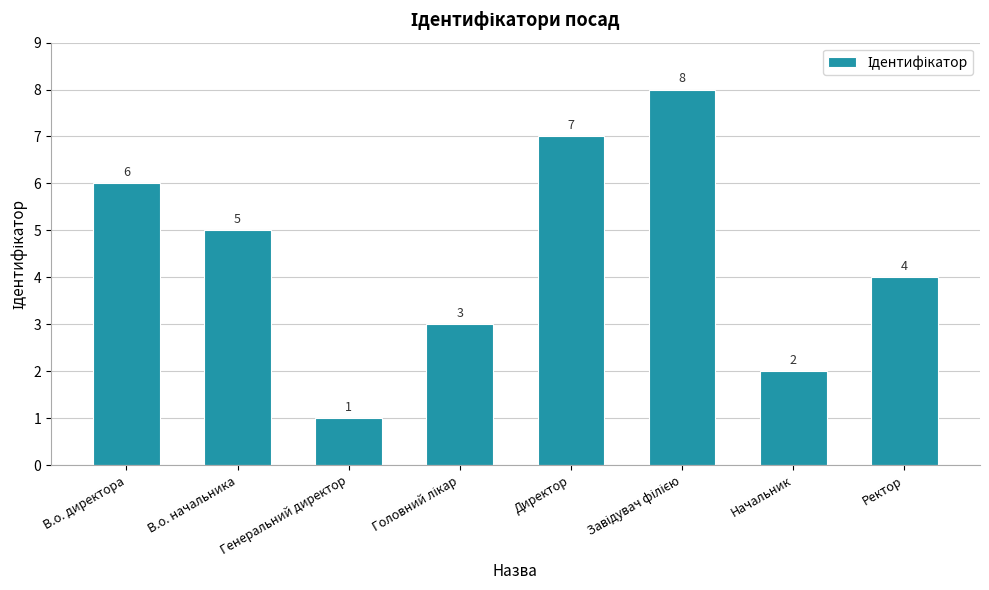

The value at Генеральний директор is 1. True or false?

True